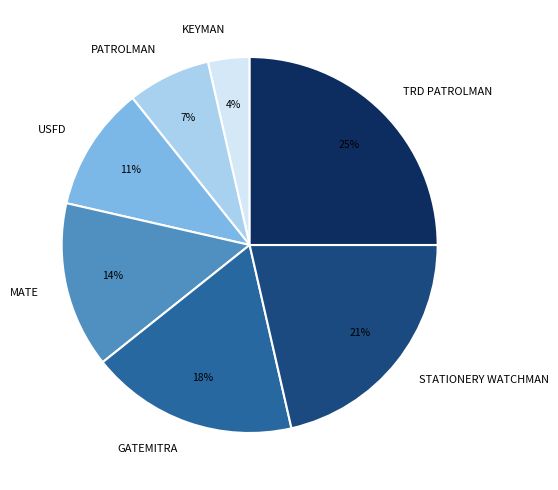

Is it true that TRD PATROLMAN is 11% of the pie?

False